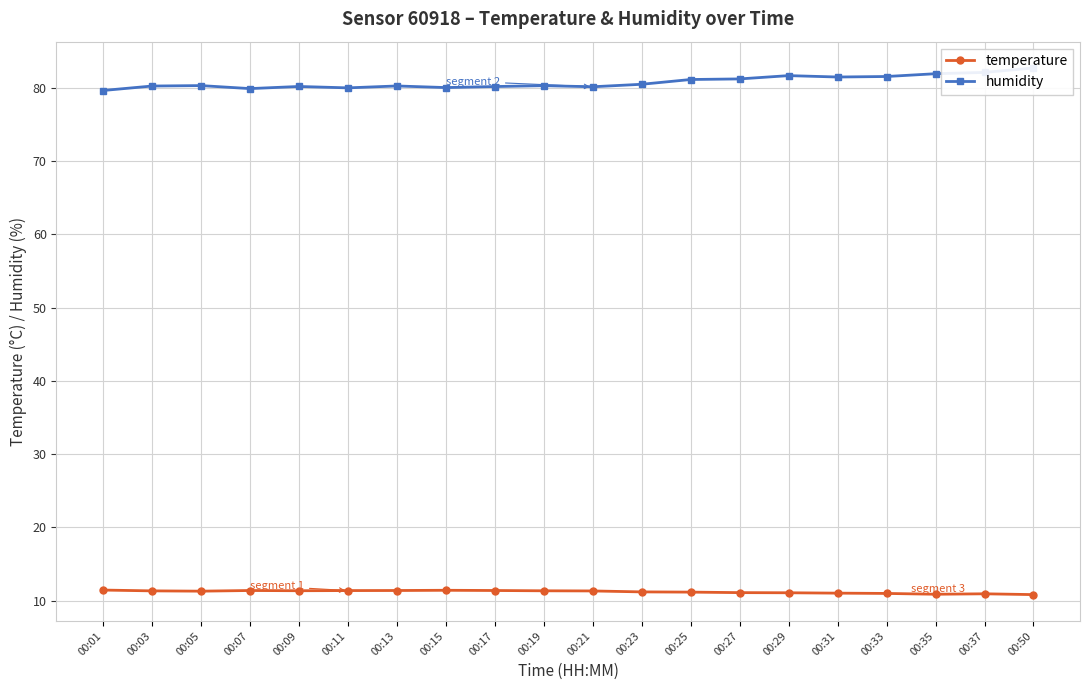

True or false: humidity has a value of 80.2 at 00:03.

True